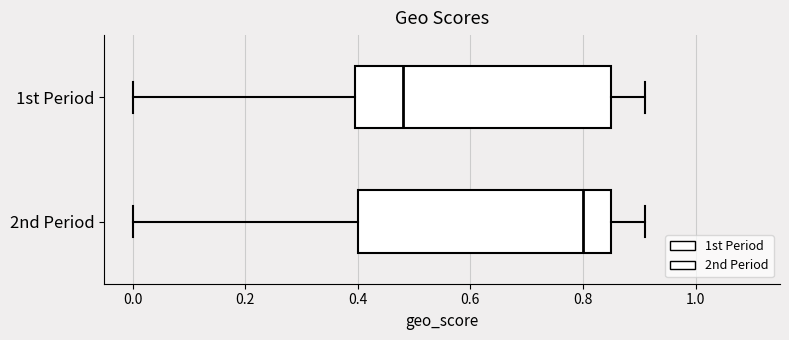

Where does the median line of the box for 2nd Period sit on the x-axis? The values are not printed on the chart, so give them approximately, as read against the axis.

0.80